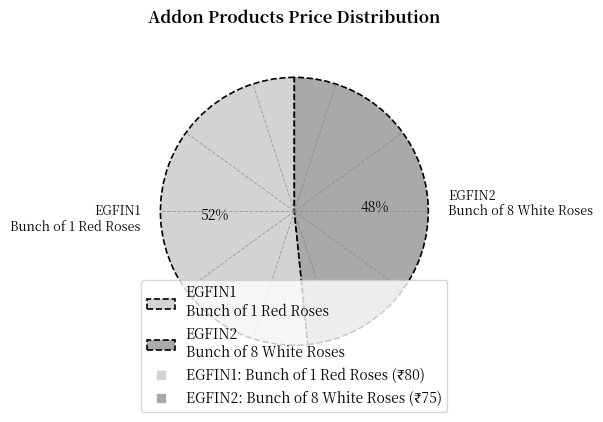

What is the majority slice?

EGFIN1 Bunch of 1 Red Roses